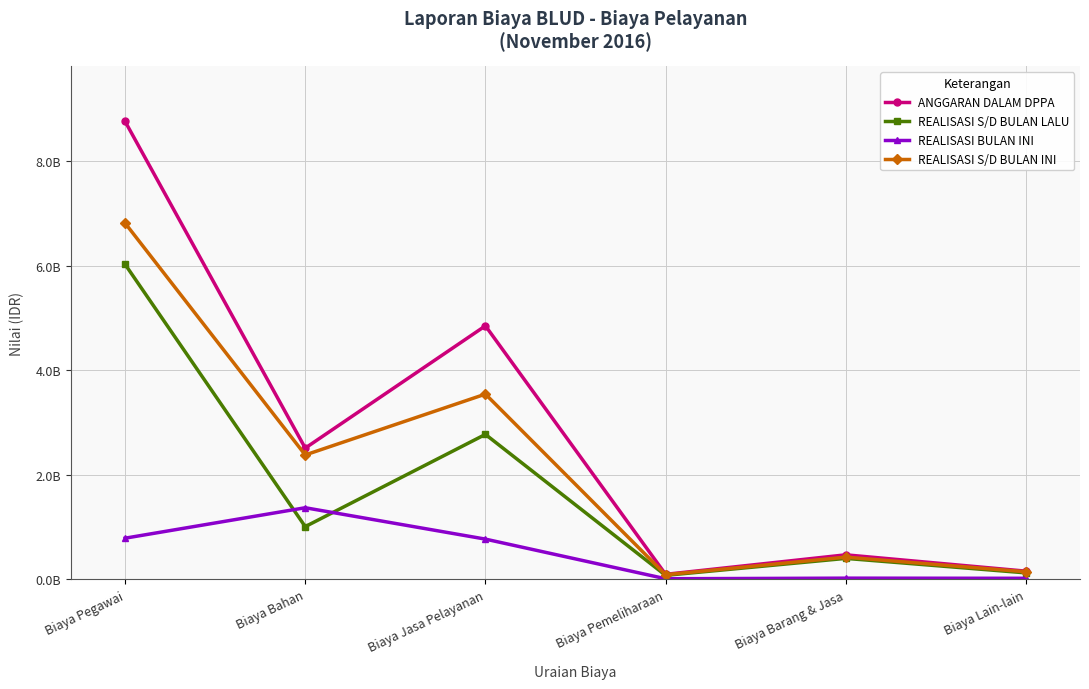

At Biaya Pegawai, list the series in order from smallest to largest.

REALISASI BULAN INI, REALISASI S/D BULAN LALU, REALISASI S/D BULAN INI, ANGGARAN DALAM DPPA